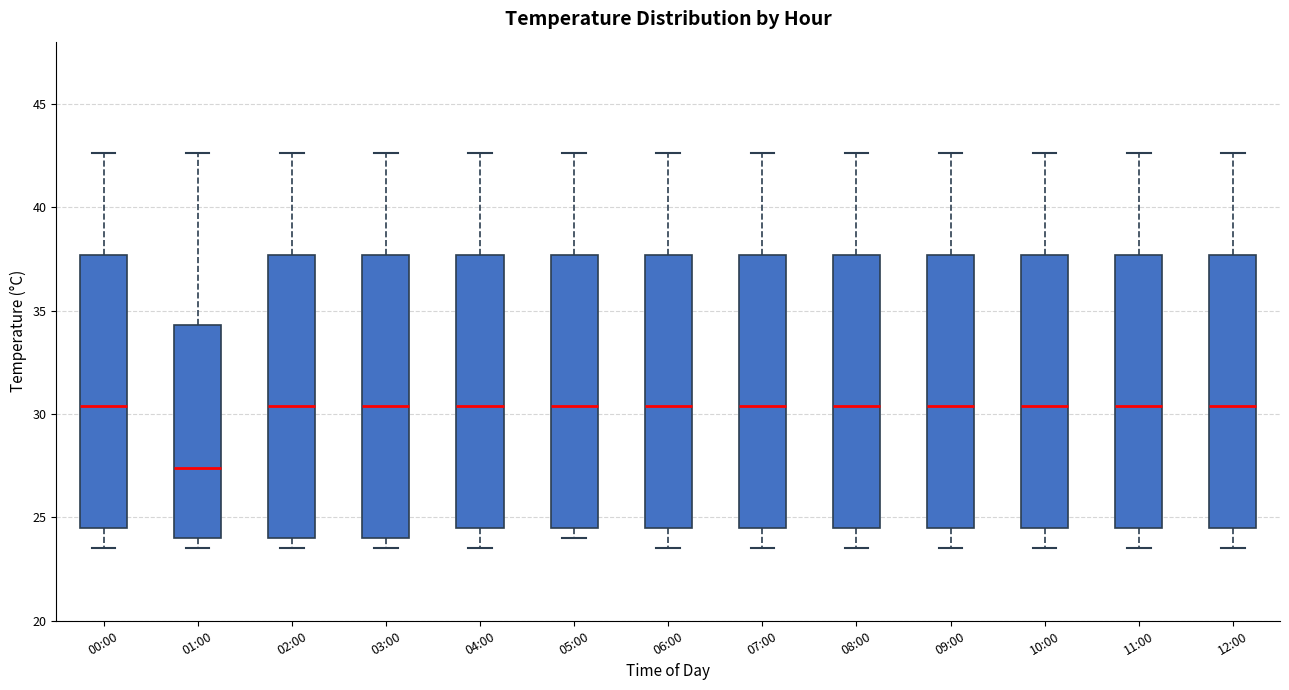

Reading left to right, transcribe this box plot: for each box, give where its median line is, the range the box spans, and where its two whiskers end, as read against the y-axis. The values are not printed on the chart, so give them approximately, as read against the axis.

00:00: median 30.5, box 24.5 to 37.5, whiskers 23.5 to 42.5
01:00: median 27.5, box 24.0 to 34.5, whiskers 23.5 to 42.5
02:00: median 30.5, box 24.0 to 37.5, whiskers 23.5 to 42.5
03:00: median 30.5, box 24.0 to 37.5, whiskers 23.5 to 42.5
04:00: median 30.5, box 24.5 to 37.5, whiskers 23.5 to 42.5
05:00: median 30.5, box 24.5 to 37.5, whiskers 24.0 to 42.5
06:00: median 30.5, box 24.5 to 37.5, whiskers 23.5 to 42.5
07:00: median 30.5, box 24.5 to 37.5, whiskers 23.5 to 42.5
08:00: median 30.5, box 24.5 to 37.5, whiskers 23.5 to 42.5
09:00: median 30.5, box 24.5 to 37.5, whiskers 23.5 to 42.5
10:00: median 30.5, box 24.5 to 37.5, whiskers 23.5 to 42.5
11:00: median 30.5, box 24.5 to 37.5, whiskers 23.5 to 42.5
12:00: median 30.5, box 24.5 to 37.5, whiskers 23.5 to 42.5